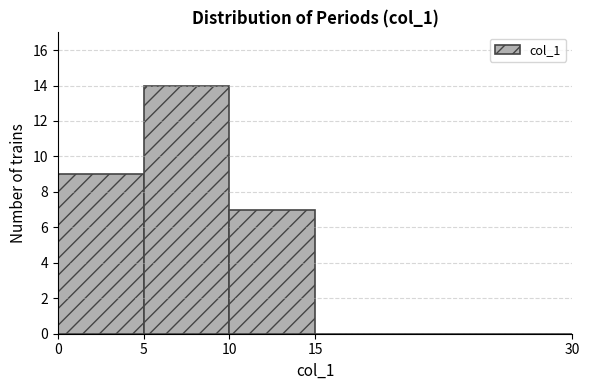

How tall is the bar that spans 0 to 5 on the x-axis? The values are not printed on the chart, so give them approximately, as read against the axis.

9